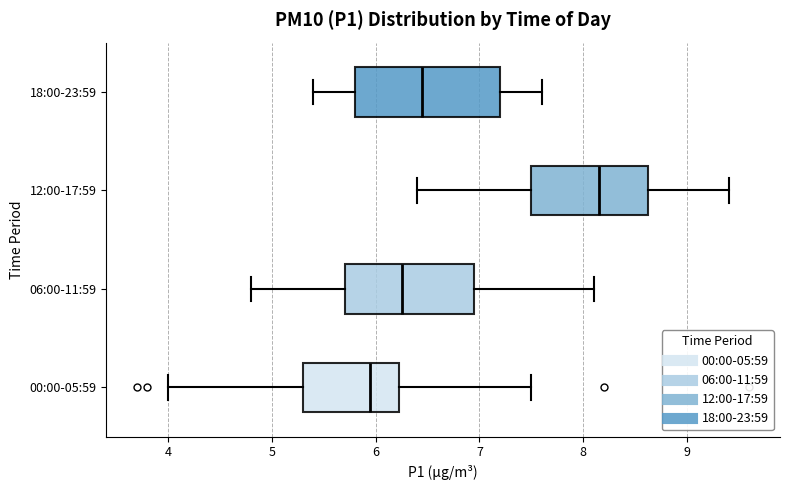

Reading bottom to top, read every box against the x-axis: the position of its median line, the range the box covers, and the ends of its whiskers. The values are not printed on the chart, so give them approximately, as read against the axis.

00:00-05:59: median 6.0, box 5.3 to 6.2, whiskers 4.0 to 7.5
06:00-11:59: median 6.3, box 5.7 to 7.0, whiskers 4.8 to 8.1
12:00-17:59: median 8.2, box 7.5 to 8.6, whiskers 6.4 to 9.4
18:00-23:59: median 6.5, box 5.8 to 7.2, whiskers 5.4 to 7.6